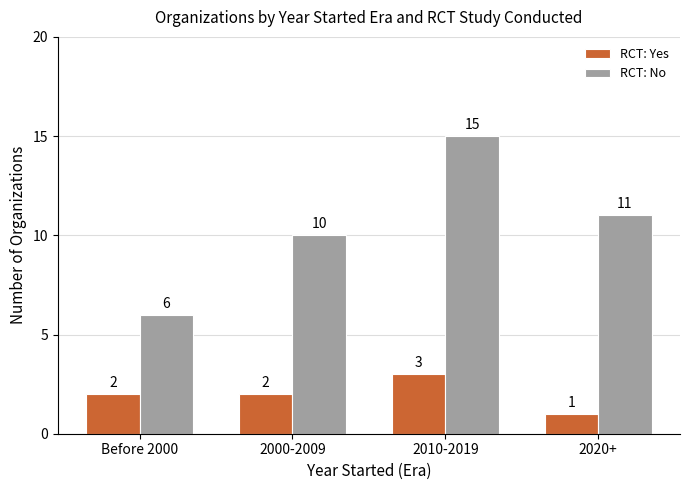

Count the number of data series in this chart.

2